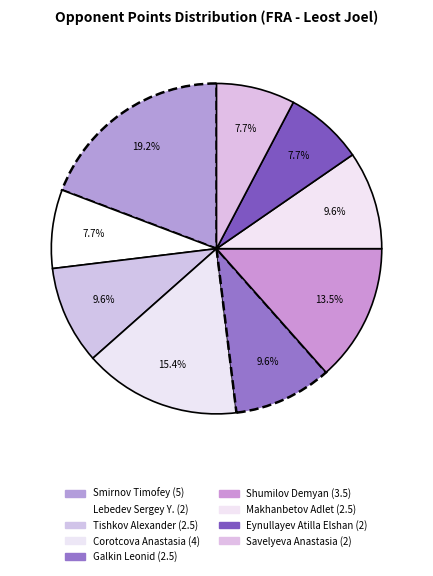

To the nearest percent, what percentage of the pie is Makhanbetov Adlet?

10%